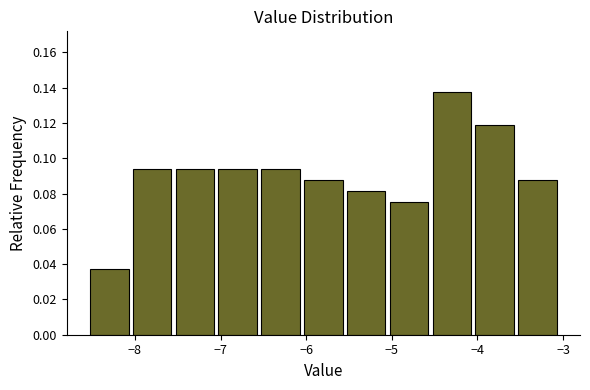

Reading left to right, list every bar in this chart as the range it spans on the x-axis followed by its height. Neither the bar edges nor the heights are printed on the chart, so give them approximately, as read against the axes.

-8.55 to -8.05: 0.038
-8.05 to -7.55: 0.094
-7.55 to -7.05: 0.094
-7.05 to -6.55: 0.094
-6.55 to -6.05: 0.094
-6.05 to -5.55: 0.088
-5.55 to -5.05: 0.082
-5.05 to -4.55: 0.076
-4.55 to -4.05: 0.138
-4.05 to -3.55: 0.118
-3.55 to -3.05: 0.088